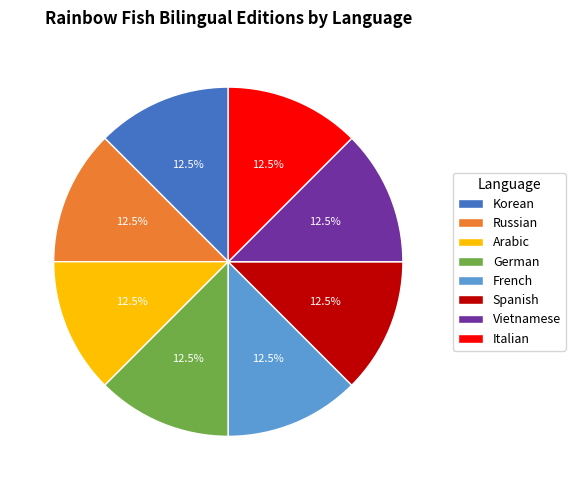

Is it true that Italian is 21% of the pie?

False